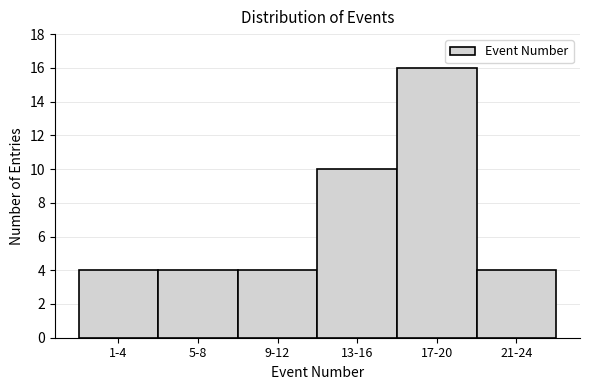

Reading right to left, list all the values displayed in this chart.

4	16	10	4	4	4